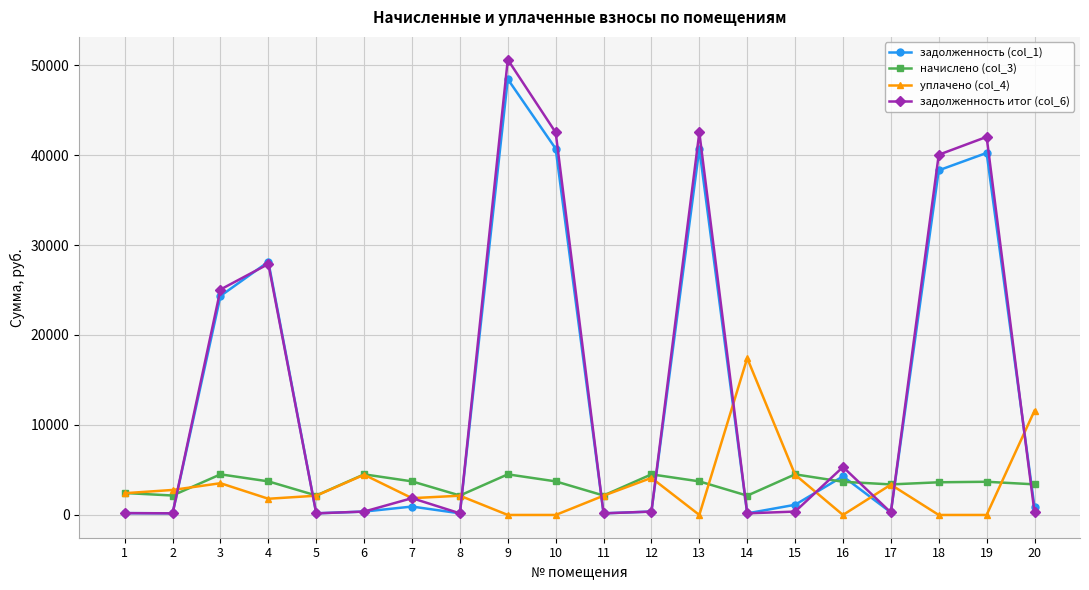

True or false: уплачено (col_4) and задолженность (col_1) intersect in this chart.

True